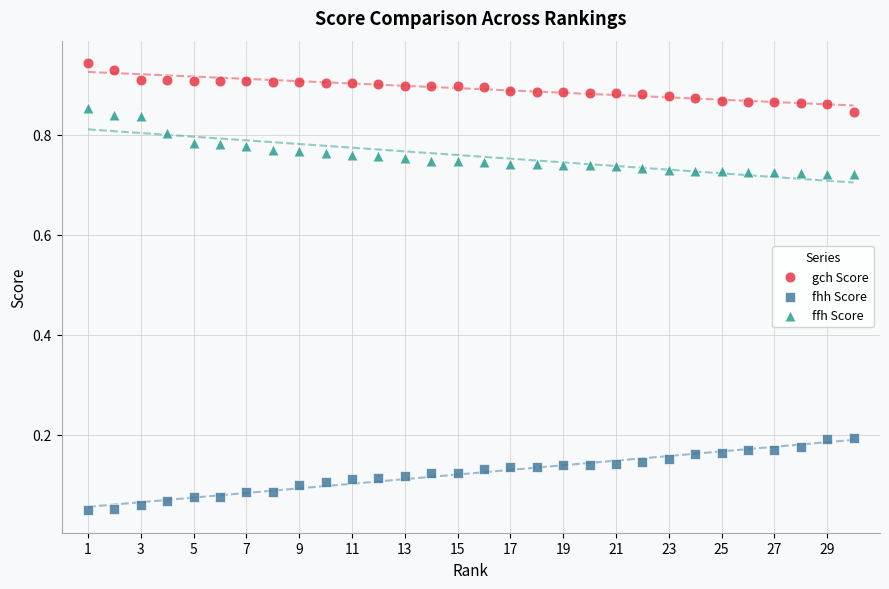

What are all the series names shown in the legend?

gch Score, fhh Score, ffh Score